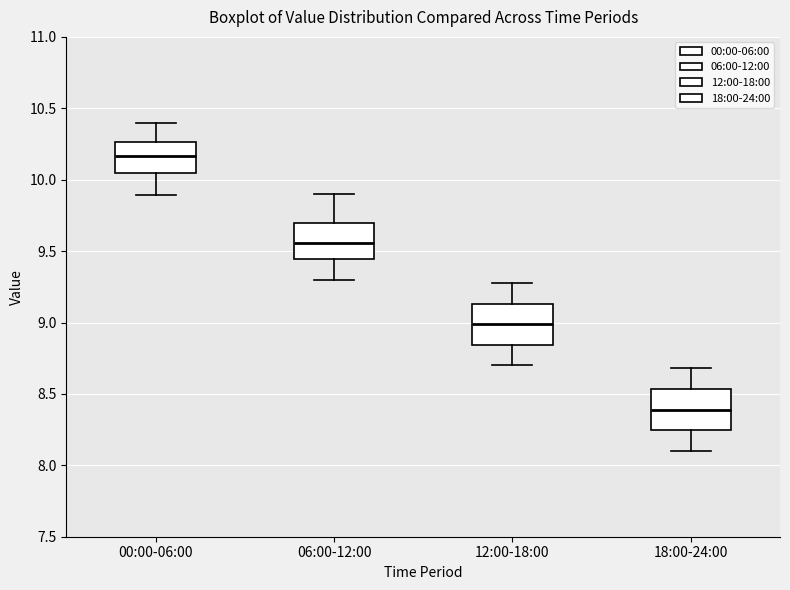

Reading left to right, transcribe this box plot: for each box, give where its median line is, the range the box spans, and where its two whiskers end, as read against the y-axis. The values are not printed on the chart, so give them approximately, as read against the axis.

00:00-06:00: median 10.15, box 10.05 to 10.25, whiskers 9.90 to 10.40
06:00-12:00: median 9.55, box 9.45 to 9.70, whiskers 9.30 to 9.90
12:00-18:00: median 9.00, box 8.85 to 9.15, whiskers 8.70 to 9.30
18:00-24:00: median 8.40, box 8.25 to 8.55, whiskers 8.10 to 8.70